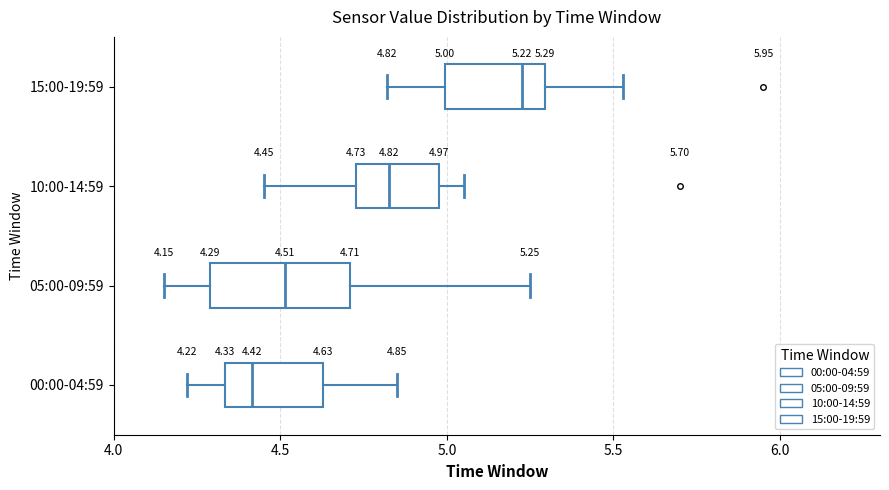

Which box is the widest, from its left edge to its right edge?

05:00-09:59